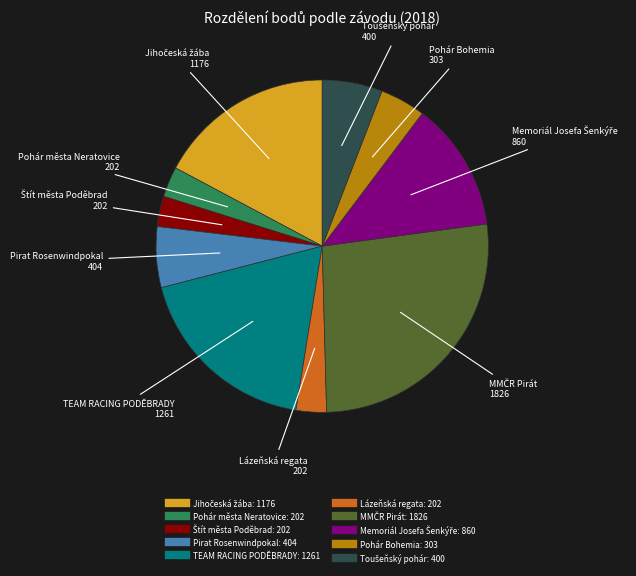

Is it true that Lázeňská regata is 3% of the pie?

True